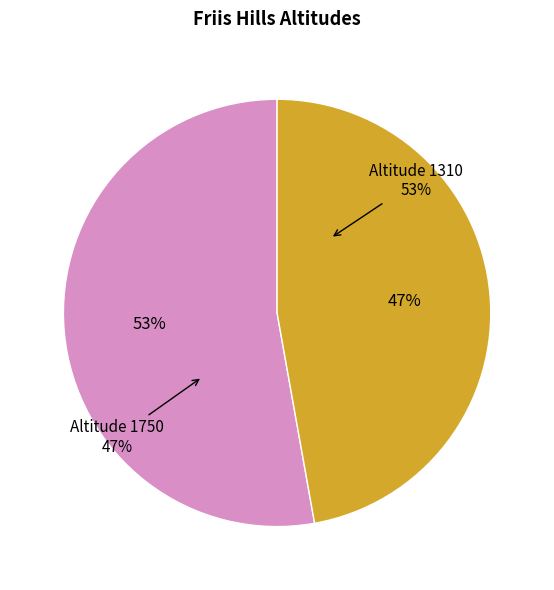

Combined, do 1750 and 1310 account for over 50%?

Yes